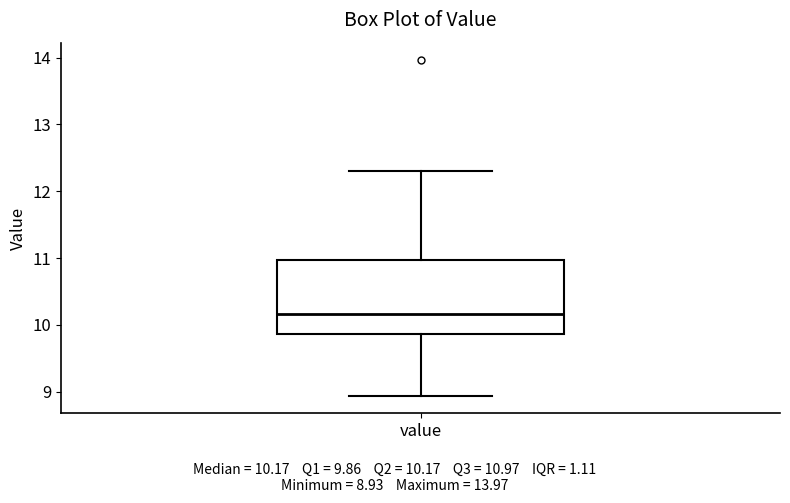

Read this box plot against the y-axis: the position of the median line, the range covered by the box, and the ends of both whiskers. The values are not printed on the chart, so give them approximately, as read against the axis.

median 10.2, box 9.9 to 11.0, whiskers 8.9 to 12.3